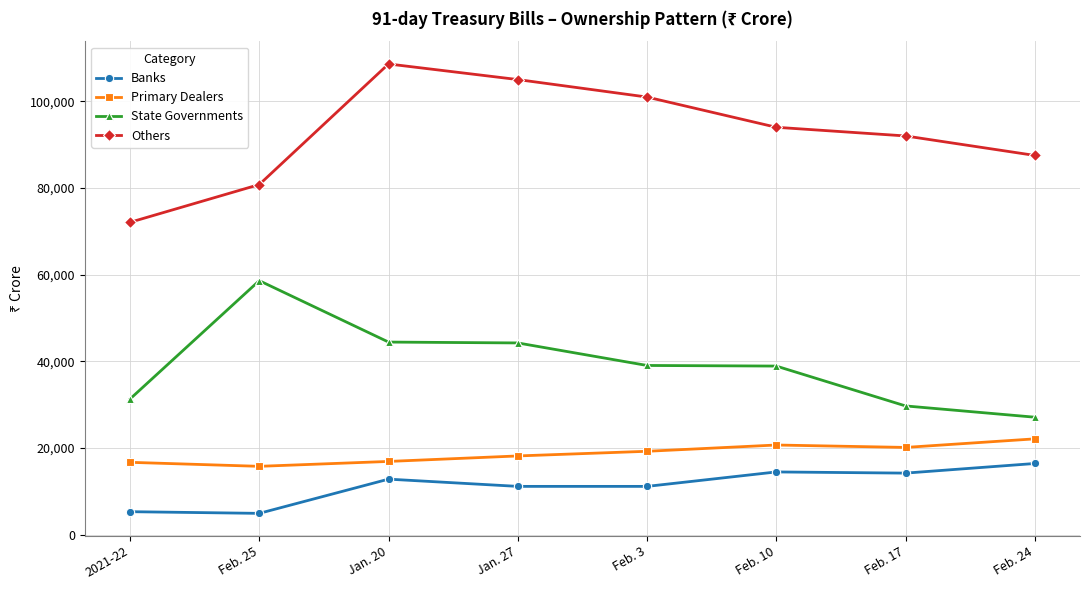

What is the total value across all series at Feb. 25?

160165